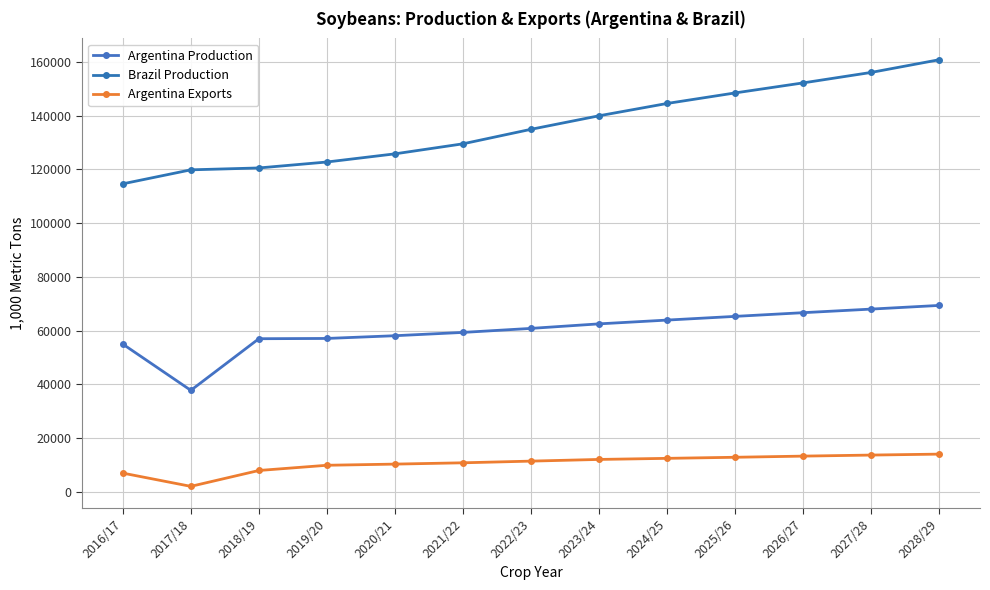

What is the difference between the maximum and minimum values in the Argentina Production series?

31582